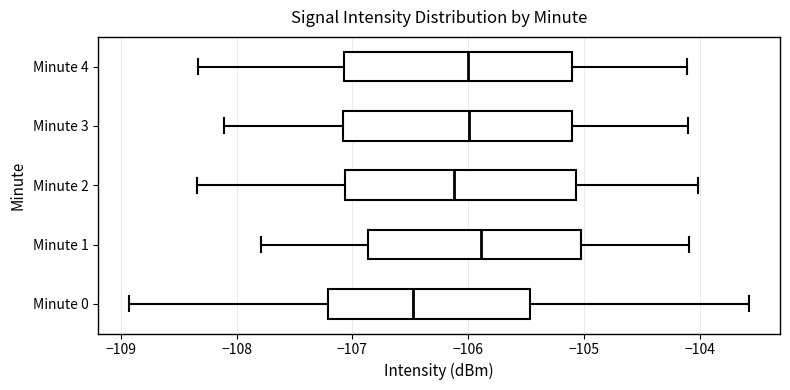

Reading bottom to top, read every box against the x-axis: the position of its median line, the range the box covers, and the ends of its whiskers. The values are not printed on the chart, so give them approximately, as read against the axis.

Minute 0: median -106.5, box -107.2 to -105.5, whiskers -108.9 to -103.6
Minute 1: median -105.9, box -106.9 to -105.0, whiskers -107.8 to -104.1
Minute 2: median -106.1, box -107.1 to -105.1, whiskers -108.3 to -104.0
Minute 3: median -106.0, box -107.1 to -105.1, whiskers -108.1 to -104.1
Minute 4: median -106.0, box -107.1 to -105.1, whiskers -108.3 to -104.1